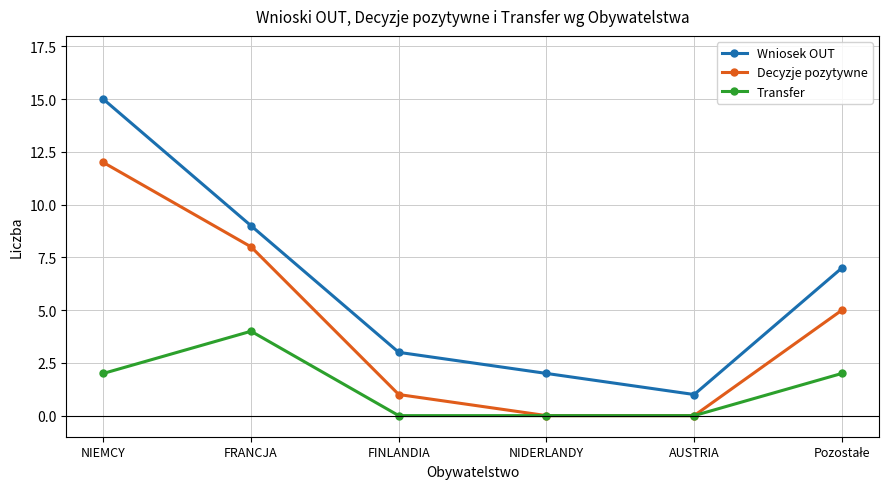

True or false: Wniosek OUT and Decyzje pozytywne intersect in this chart.

False